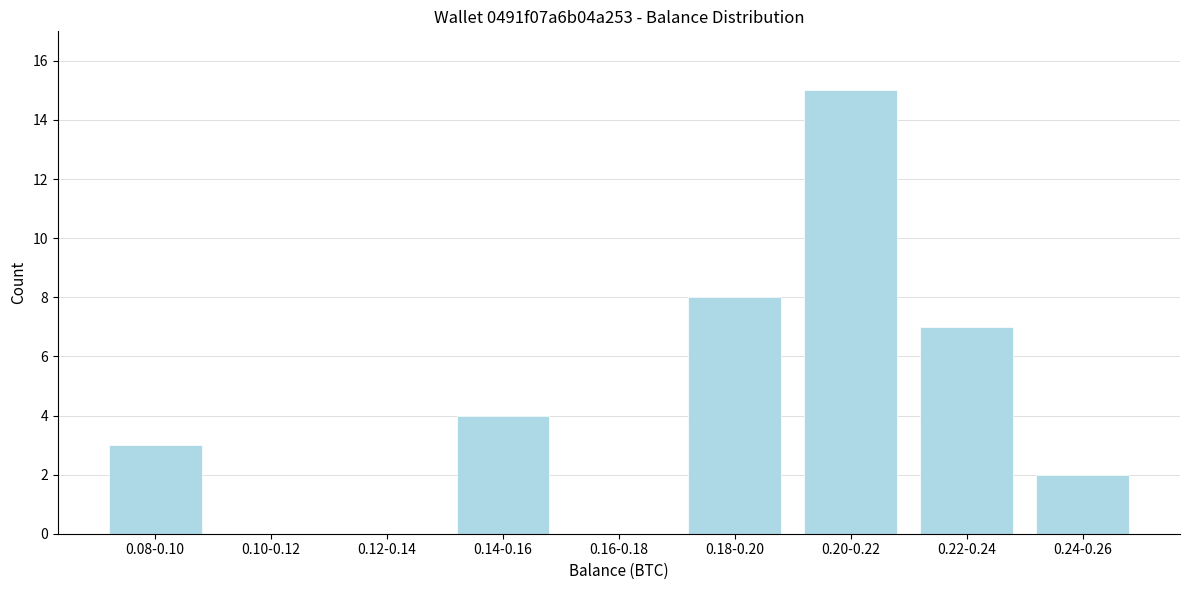

Reading right to left, what are all the values shown in this chart?

0.24-0.26=2	0.22-0.24=7	0.20-0.22=15	0.18-0.20=8	0.16-0.18=0	0.14-0.16=4	0.12-0.14=0	0.10-0.12=0	0.08-0.10=3